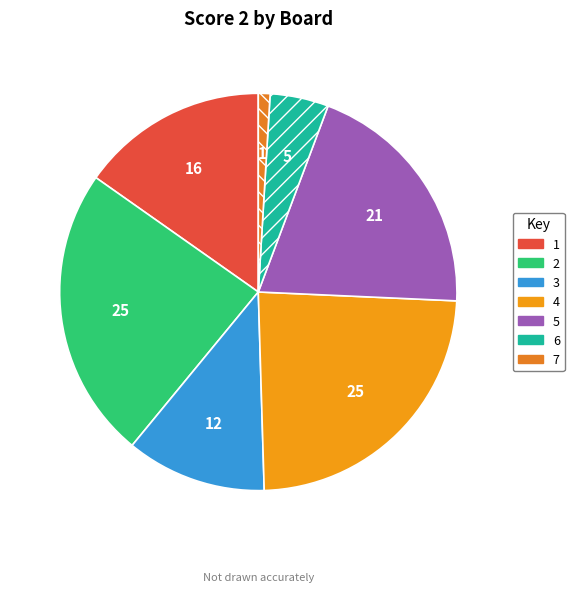

How many slices are in this pie chart?

7